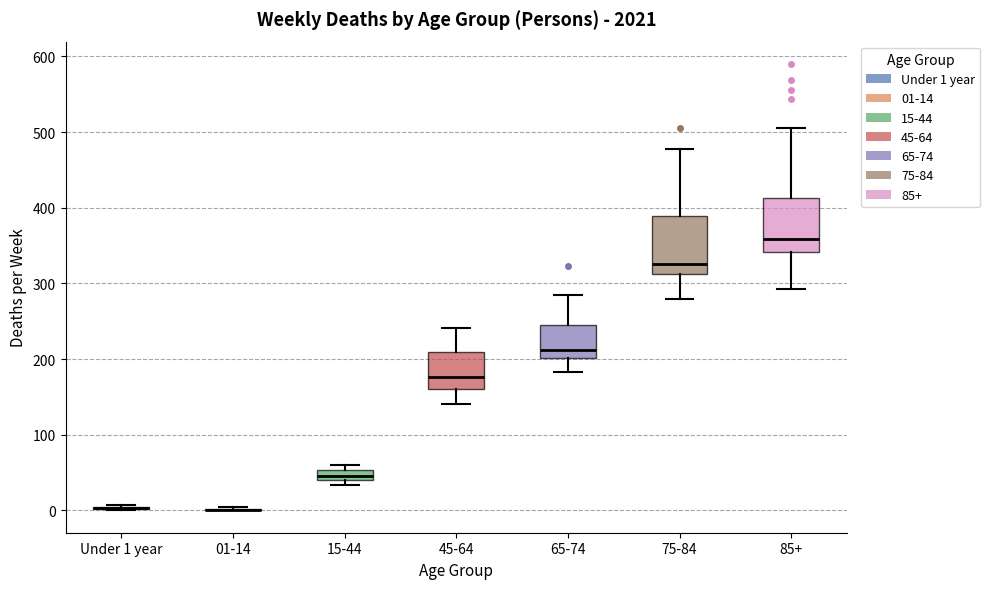

Where does the upper whisker of the box for 85+ end on the y-axis? The values are not printed on the chart, so give them approximately, as read against the axis.

510